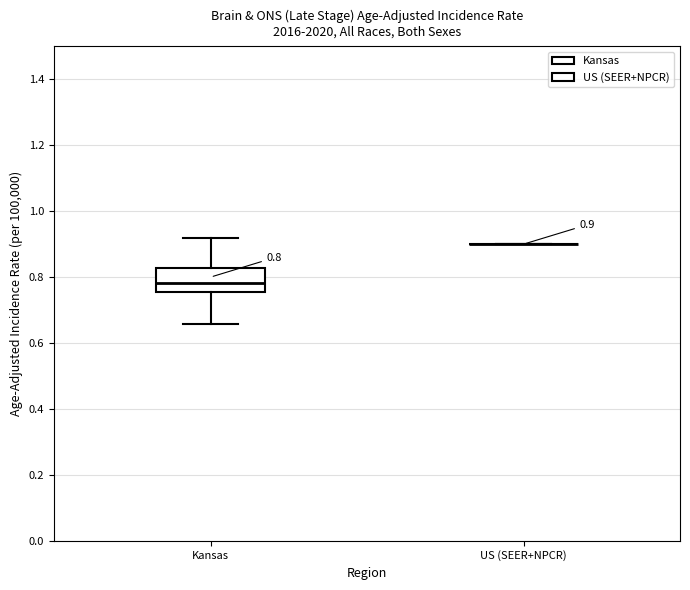

Comparing the boxes themselves (not the whiskers), which one is the tallest?

Kansas